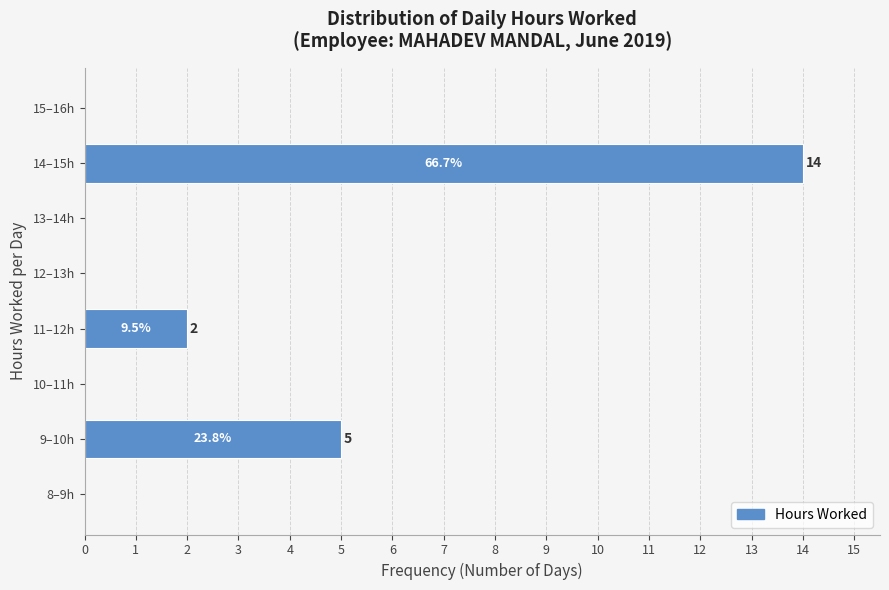

Reading top to bottom, what are all the values shown in this chart?

15–16h=0	14–15h=14	13–14h=0	12–13h=0	11–12h=2	10–11h=0	9–10h=5	8–9h=0